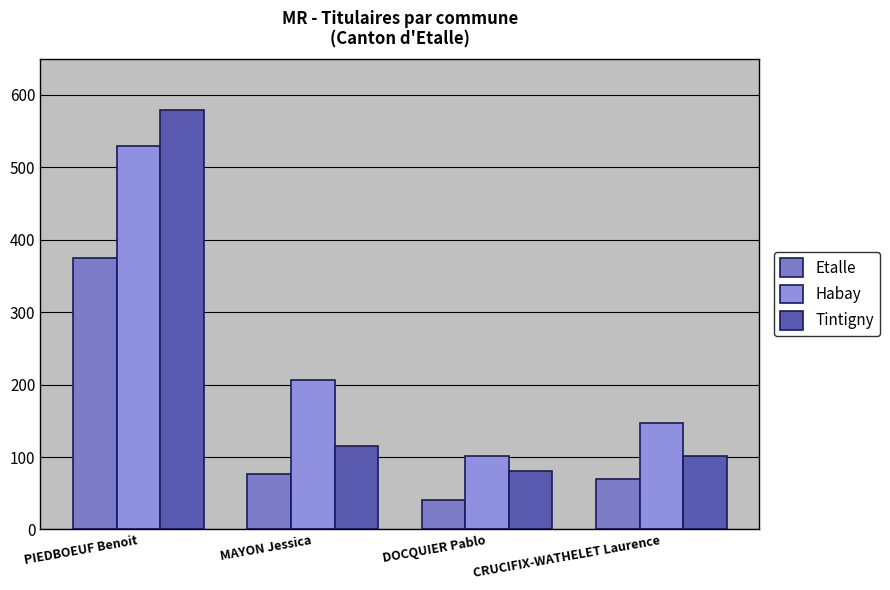

Which category has the highest value in the Habay series?

PIEDBOEUF Benoit